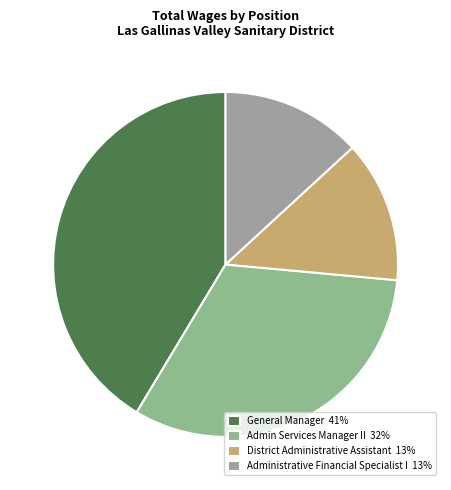

To the nearest percent, what portion does Administrative Financial Specialist I represent?

13%